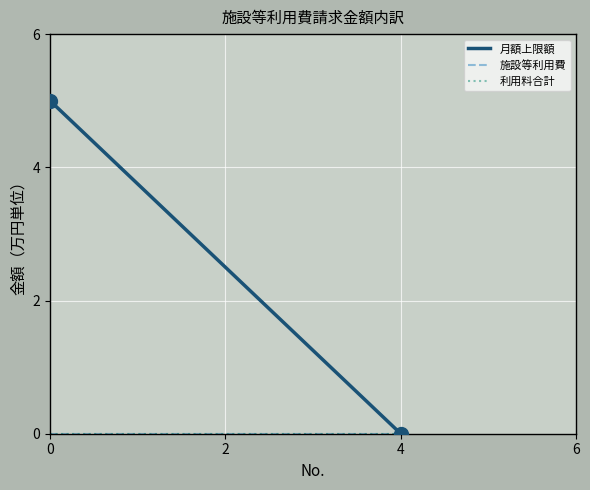

List the series in order of their peak value, highest first.

月額上限額, 施設等利用費, 利用料合計